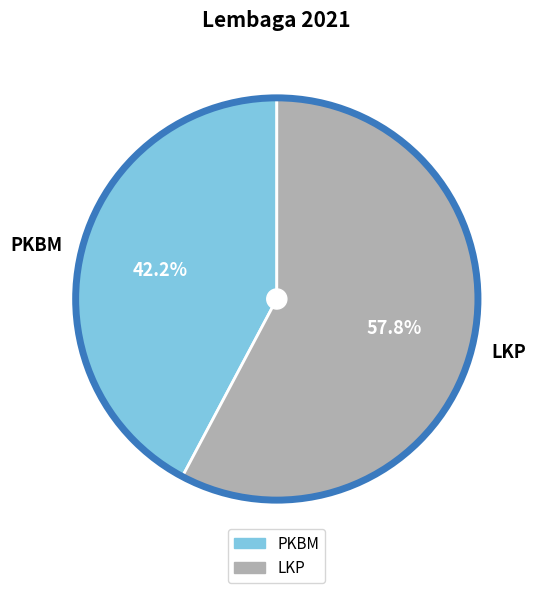

To the nearest percent, what is the average slice percentage?

50%